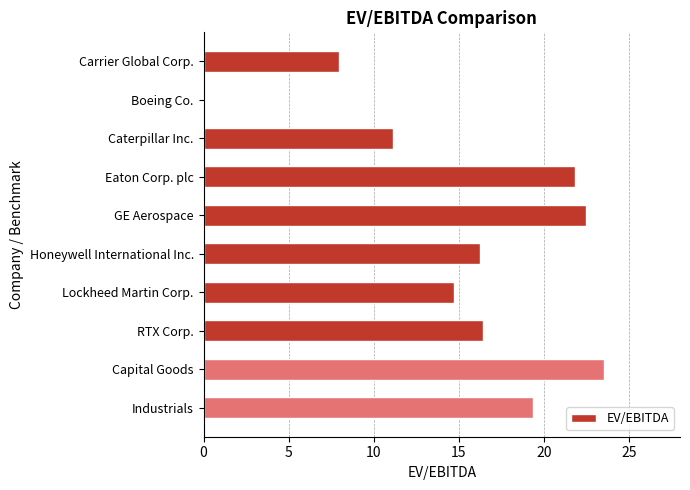

Is it true that the value at Lockheed Martin Corp. is 14.7?

True